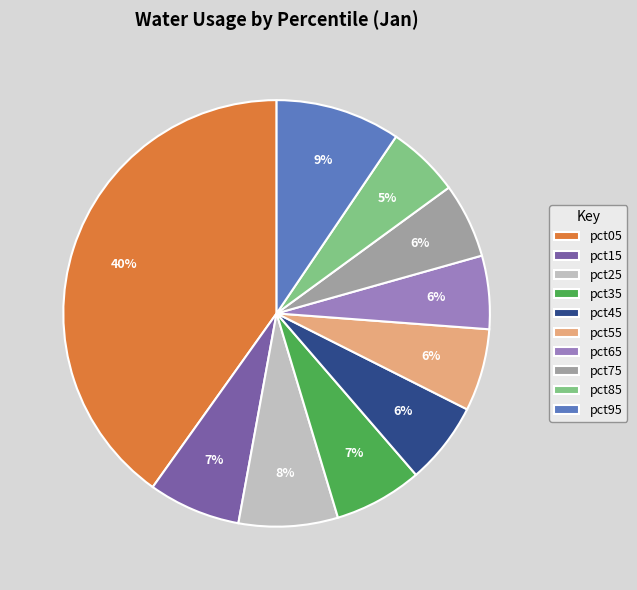

Count the number of slices in the pie.

10